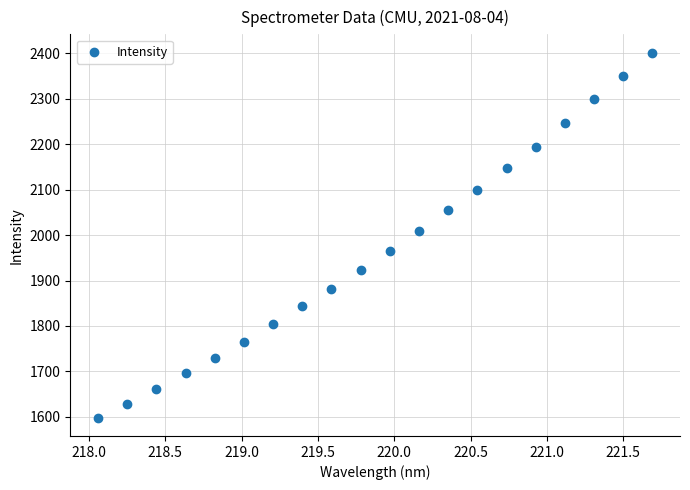

What is the range of Y values (max minus min)?

803.7